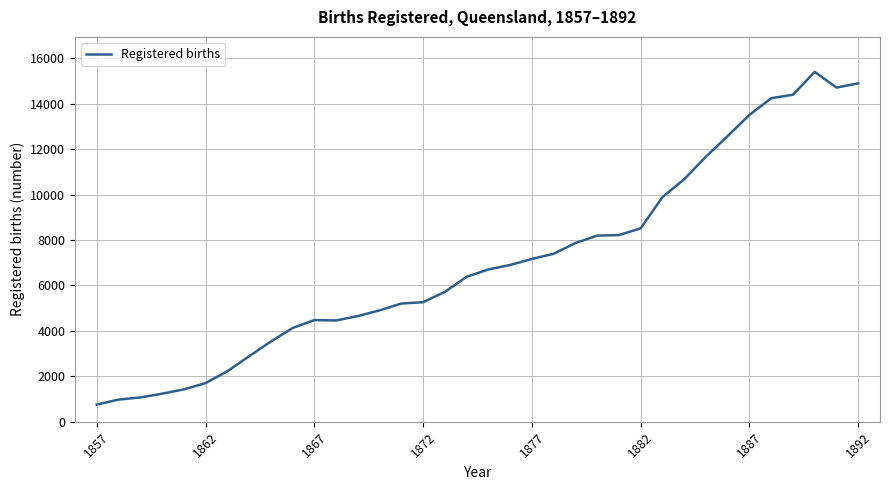

What is the difference between the second highest and minimum values?

14148